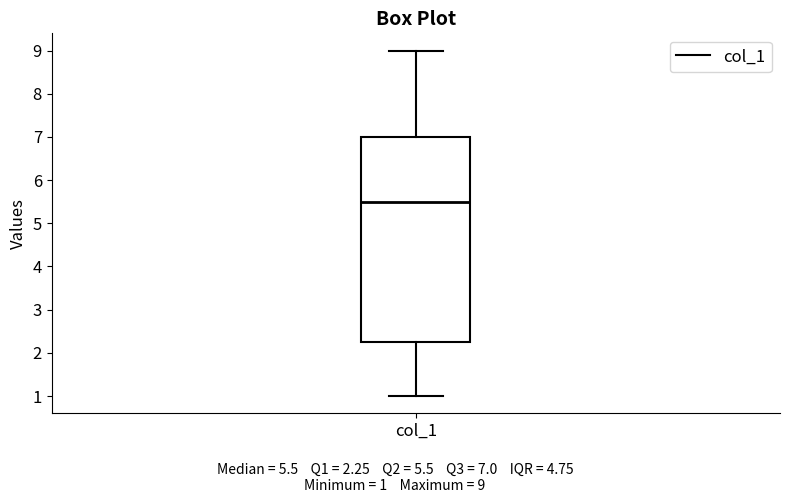

Where does the lower whisker of the box for col_1 end on the y-axis? The values are not printed on the chart, so give them approximately, as read against the axis.

1.0